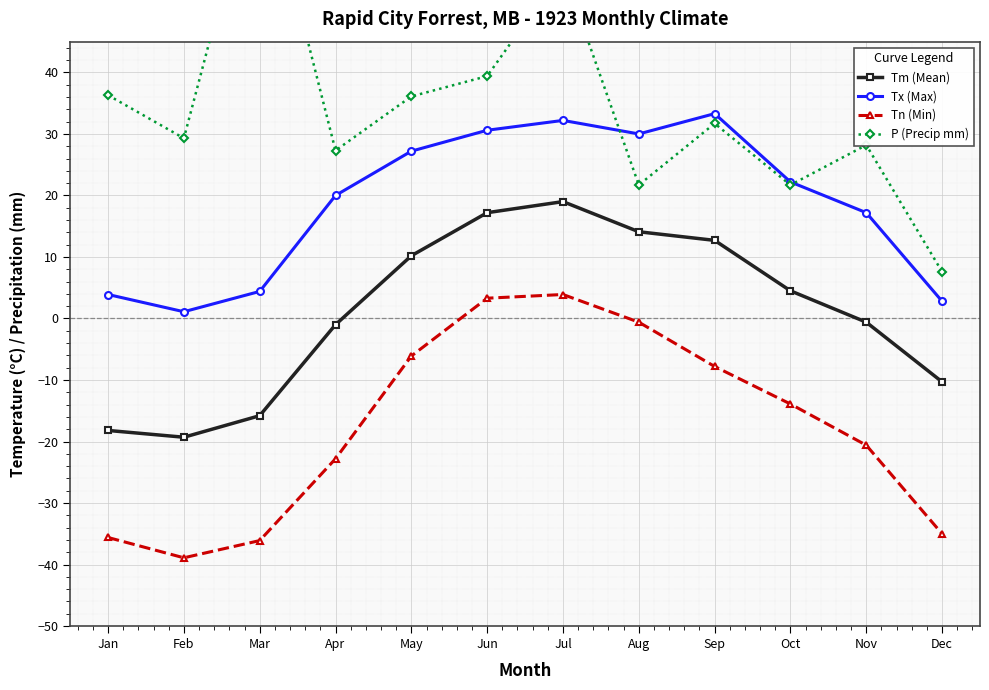

What is the approximate value of Tx (Max) at Nov?

17.2